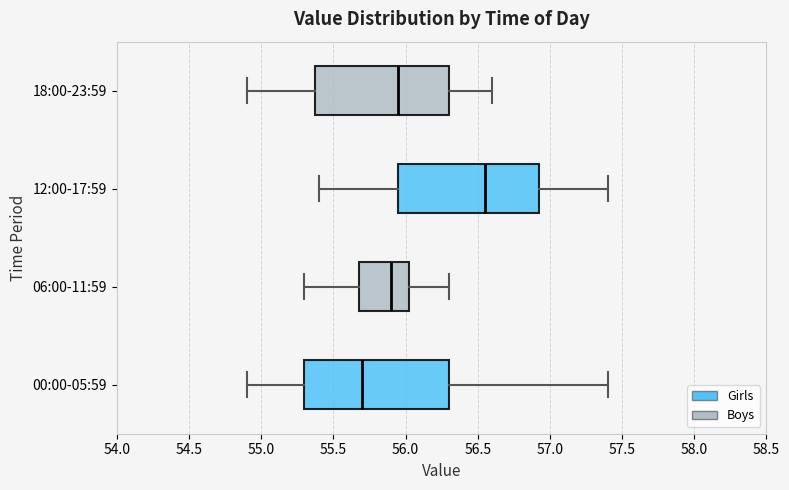

Where does the left whisker of the box for 12:00-17:59 end on the x-axis? The values are not printed on the chart, so give them approximately, as read against the axis.

55.40